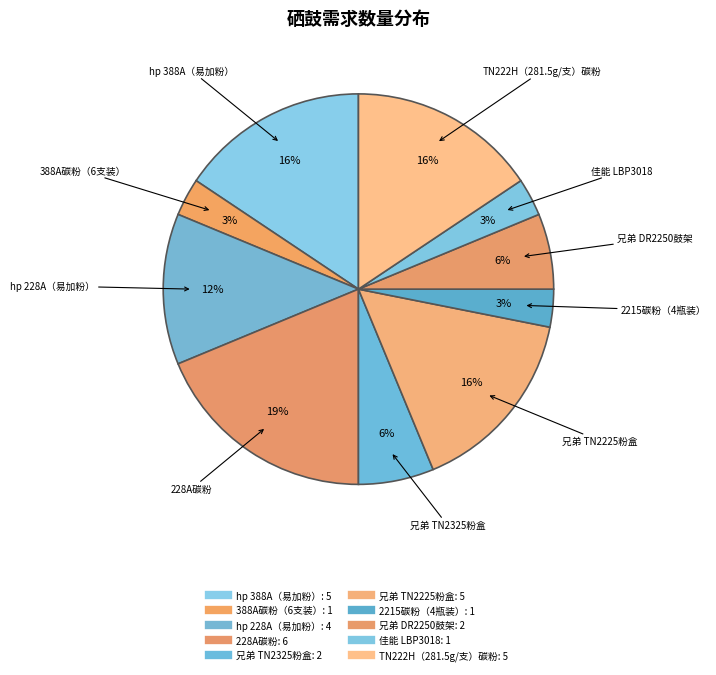

Which slice is the smallest?

388A碳粉（6支装）